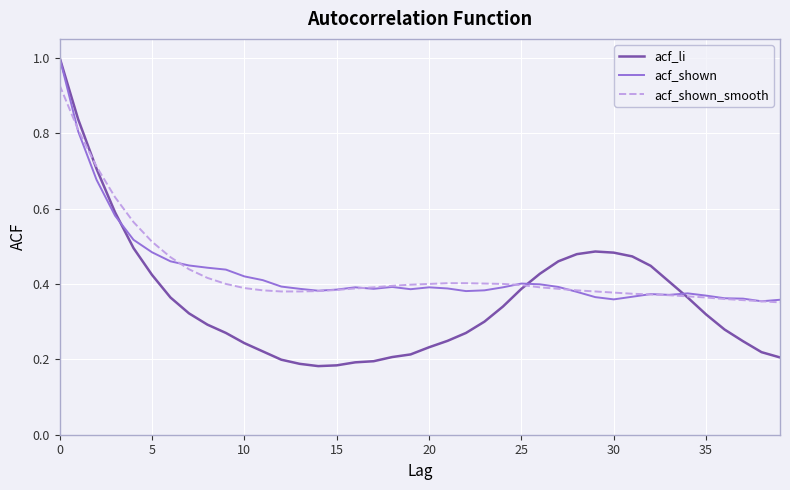

What is the maximum value for acf_li?

1.0